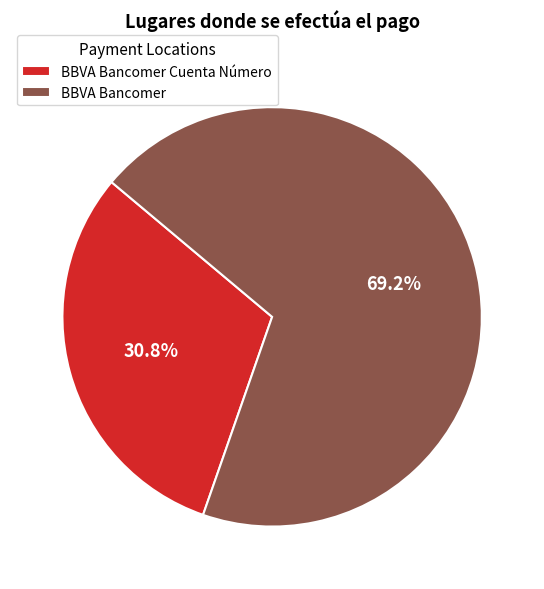

True or false: BBVA Bancomer Cuenta Número accounts for 20% of the total.

False